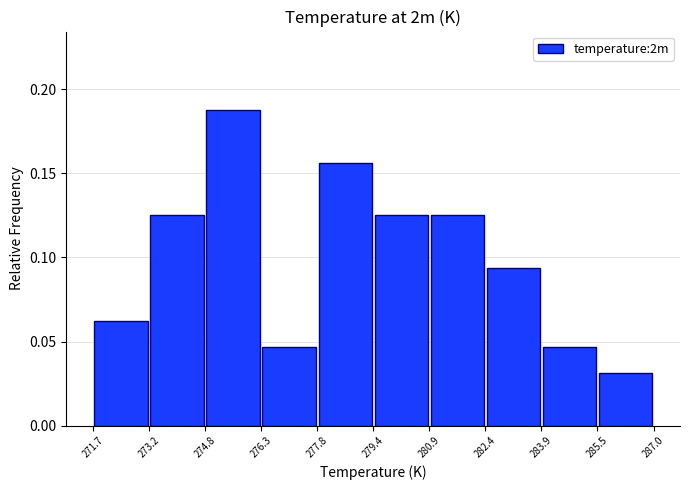

What is the height of the bar covering 274.8 to 276.3 on the x-axis? The values are not printed on the chart, so give them approximately, as read against the axis.

0.190